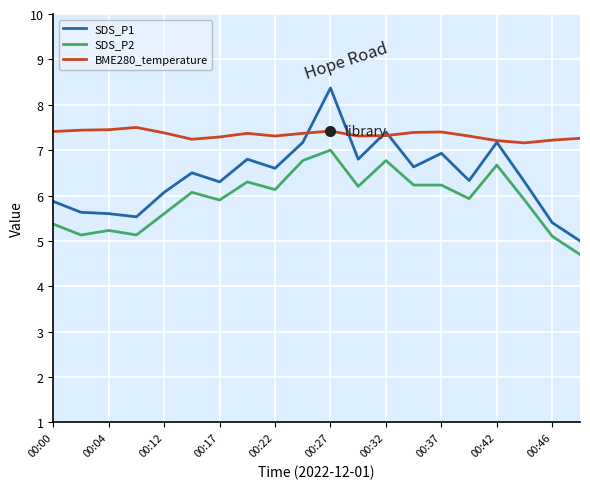

What is the maximum value for BME280_temperature?

7.5